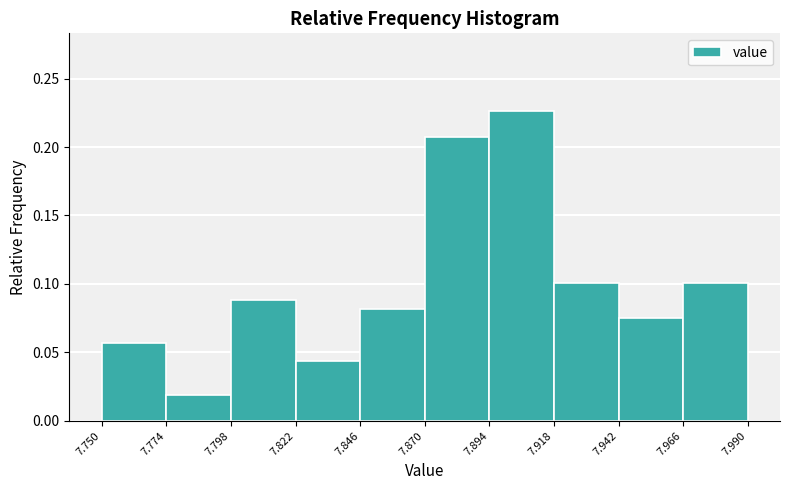

Reading left to right, list every bar in this chart as the range it spans on the x-axis followed by its height. The values are not printed on the chart, so give them approximately, as read against the axis.

7.750 to 7.774: 0.055
7.774 to 7.798: 0.020
7.798 to 7.822: 0.090
7.822 to 7.846: 0.045
7.846 to 7.870: 0.080
7.870 to 7.894: 0.210
7.894 to 7.918: 0.225
7.918 to 7.942: 0.100
7.942 to 7.966: 0.075
7.966 to 7.990: 0.100